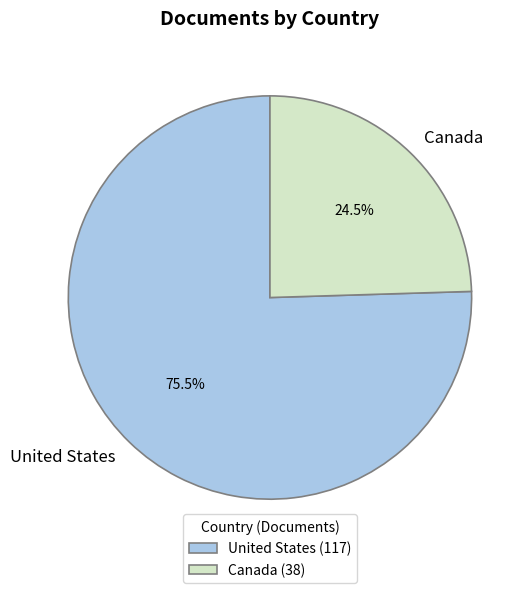

Which has a higher value, Canada or United States?

United States